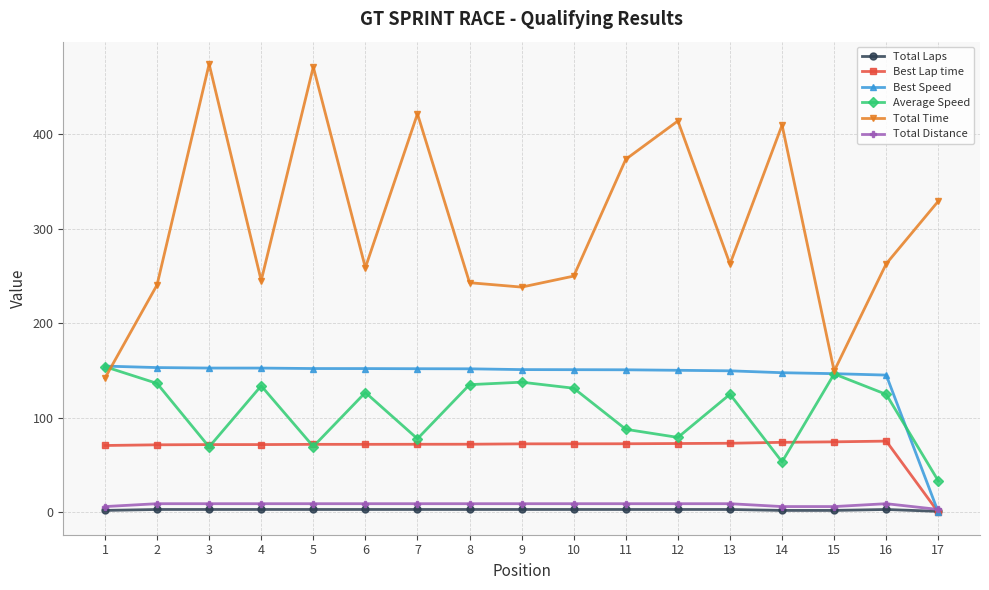

What is the maximum value shown in the chart?

474.3